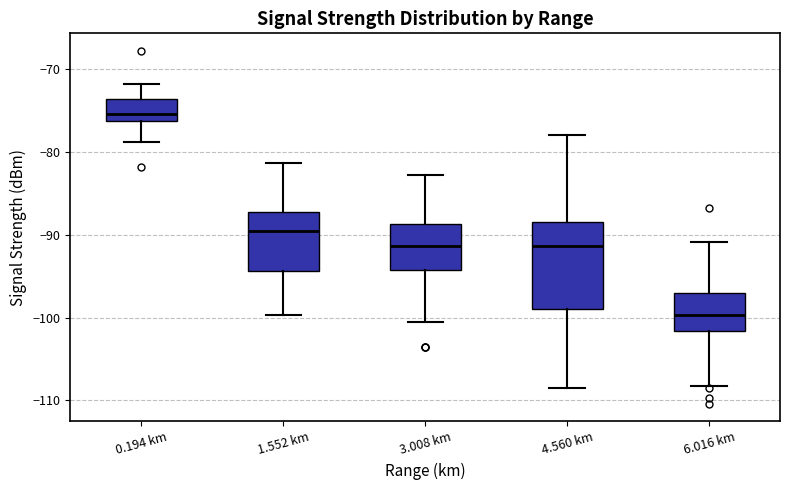

Comparing the boxes themselves (not the whiskers), which one is the tallest?

4.560 km